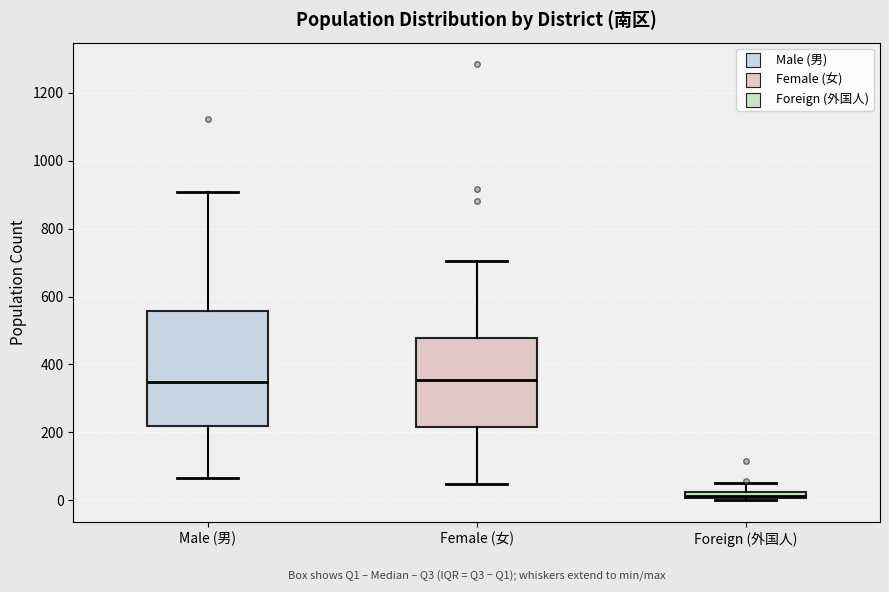

Which box is the tallest, from its lower edge to its upper edge?

Male (男)